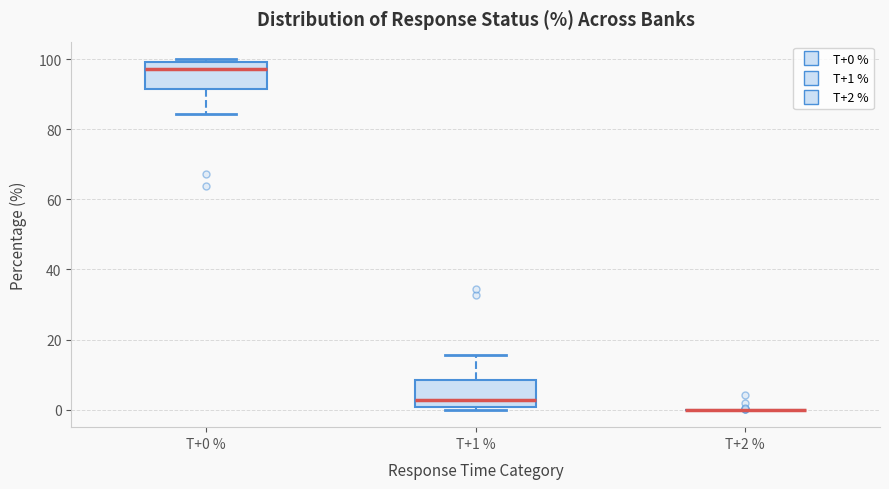

Reading left to right, read every box against the y-axis: the position of its median line, the range the box covers, and the ends of its whiskers. The values are not printed on the chart, so give them approximately, as read against the axis.

T+0 %: median 98, box 92 to 100, whiskers 84 to 100 (just above the box's upper edge)
T+1 %: median 2, box 0 to 8, whiskers 0 (just below the box's lower edge) to 16
T+2 %: box collapsed to a line at 0, whiskers 0 to 0